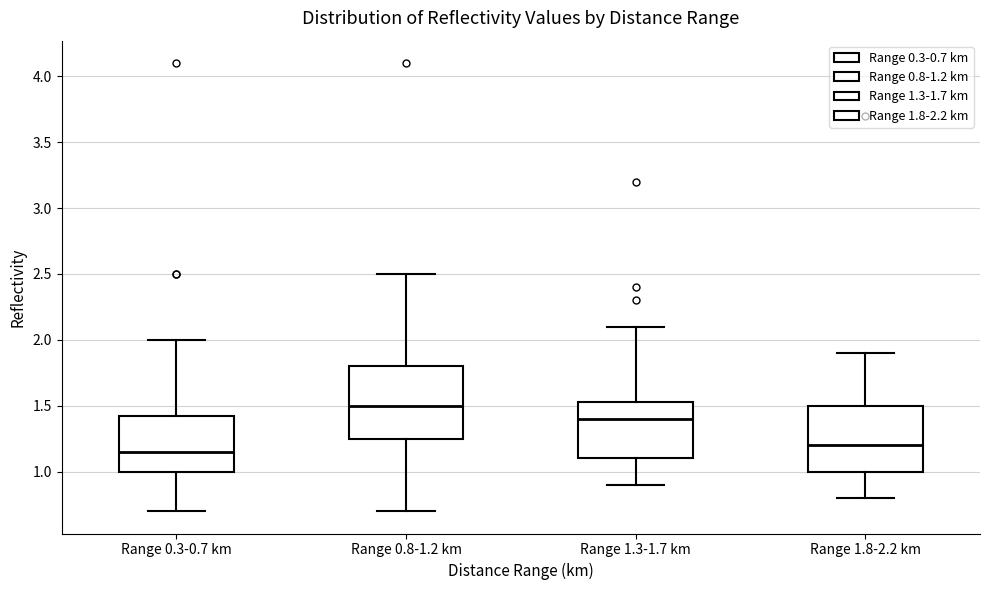

Which box is the tallest, from its lower edge to its upper edge?

Range 0.8-1.2 km